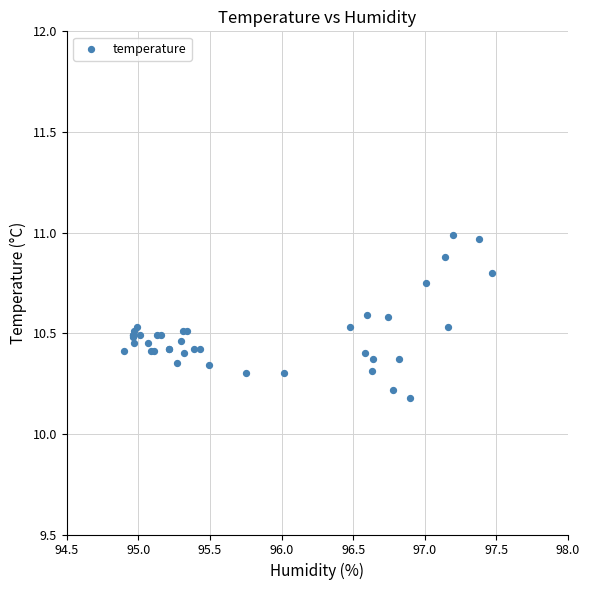

What Y value in the scatter plot is closest to 10?

10.2